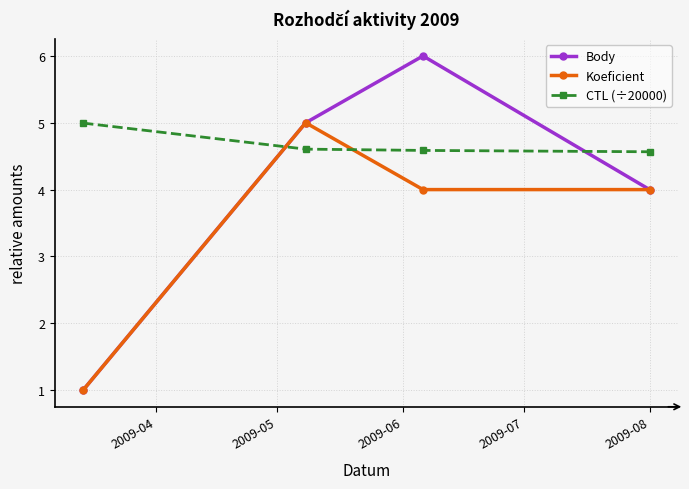

What is the maximum value for Body?

6.0